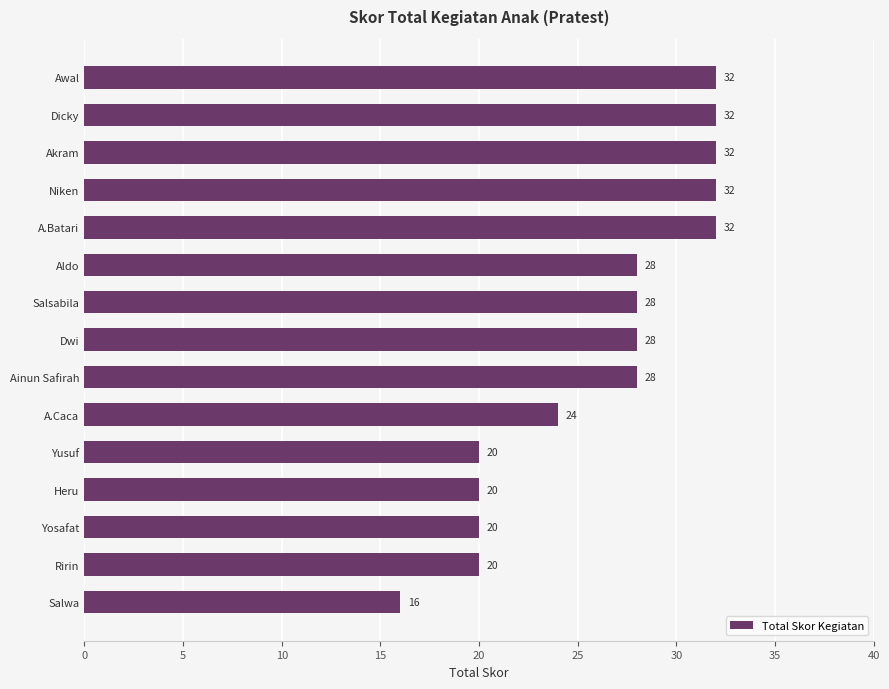

The chart shows a value of 28 at Dwi. True or false?

True